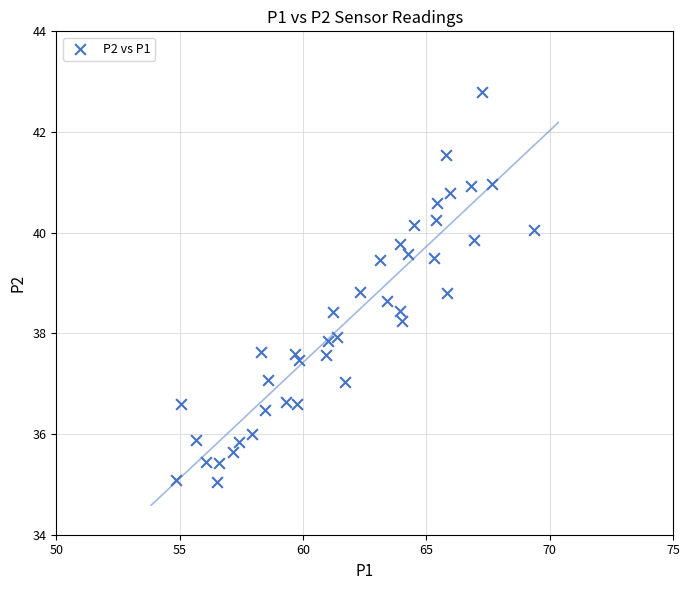

What is the range of X values (max minus min)?

14.5